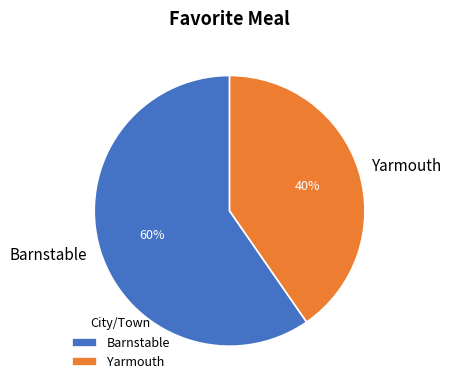

Combined, do Barnstable and Yarmouth account for over 50%?

Yes